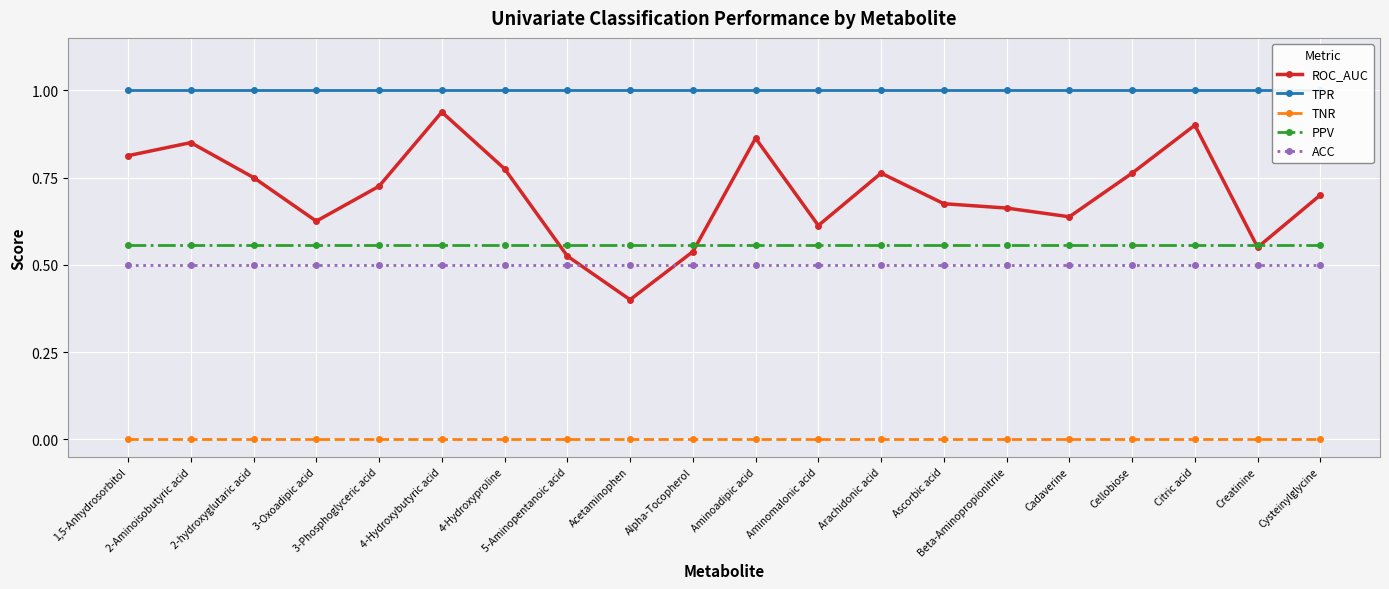

At which category is the sum across all series the highest?

4-Hydroxybutyric acid